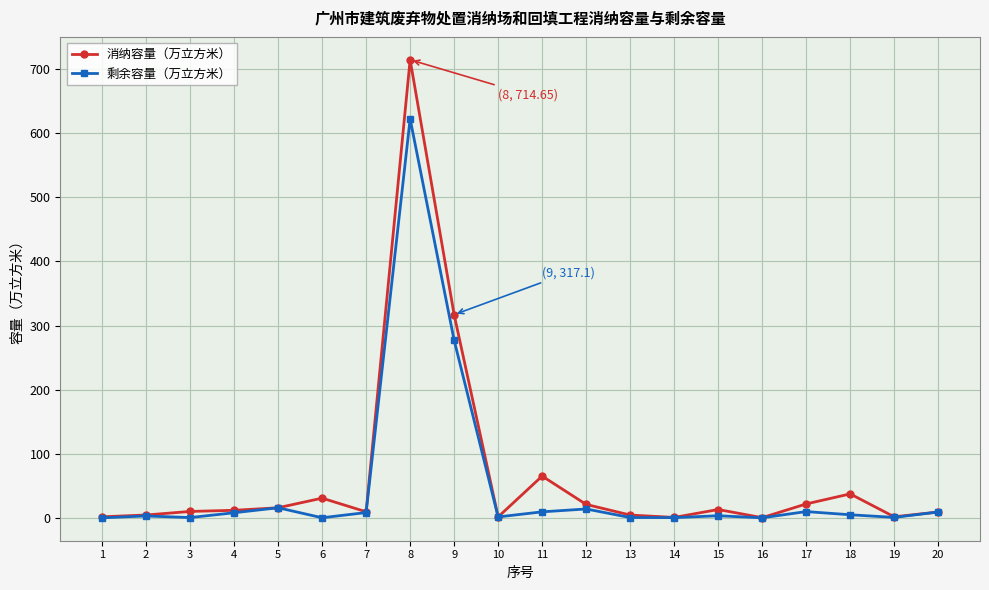

Is this an area chart (filled region under the line)?

No